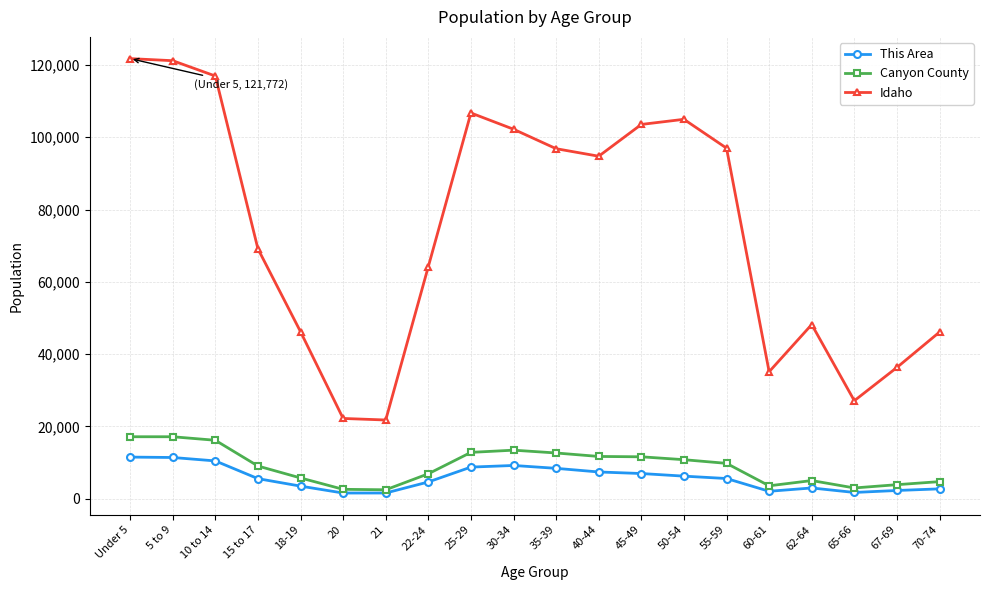

True or false: Idaho and Canyon County cross at least once.

False